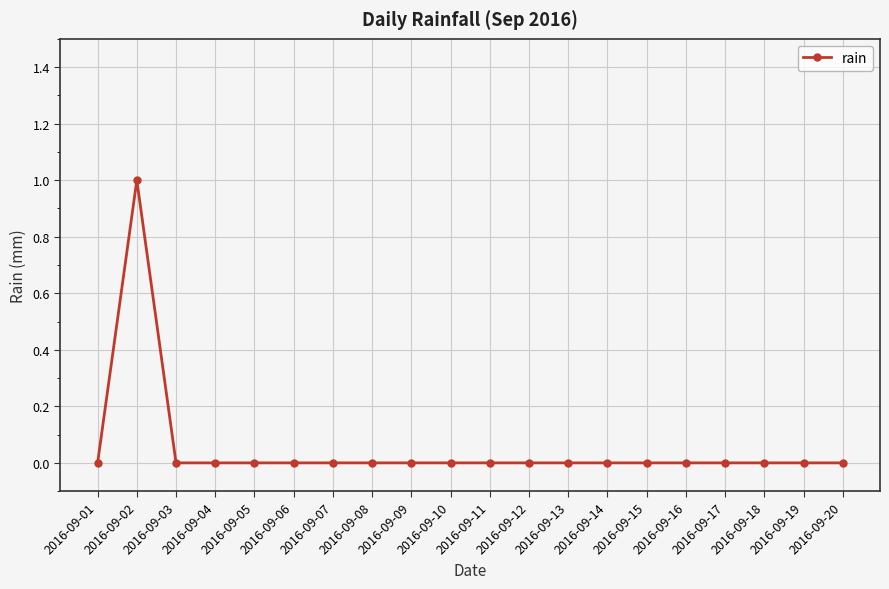

Is this an area chart (filled region under the line)?

No